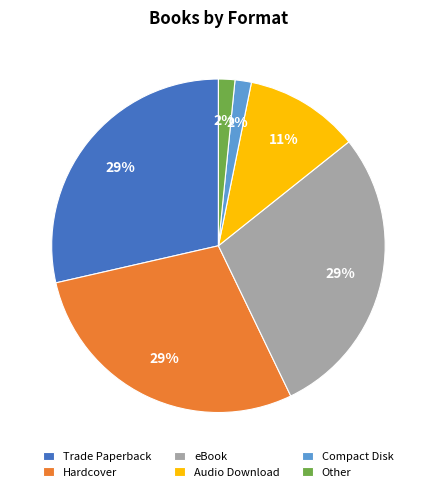

To the nearest percent, what percentage of the pie is Audio Download?

11%